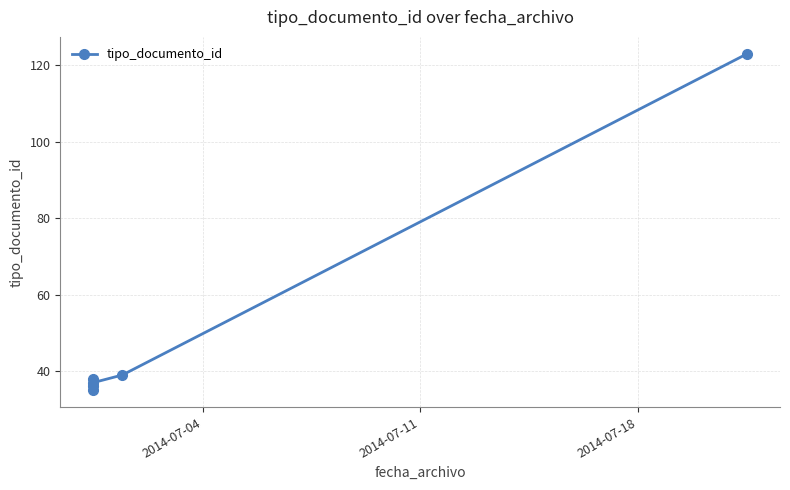

The value at 3 is 25. True or false?

False